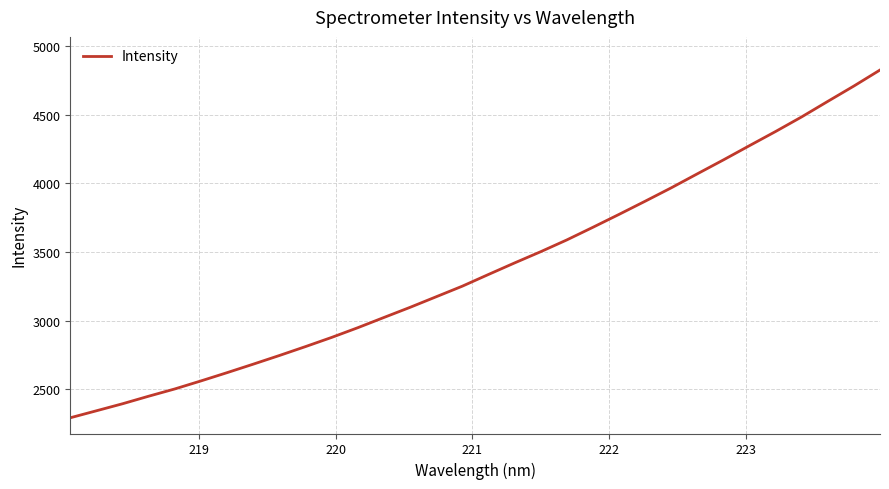

What is the smallest value displayed?

2291.7